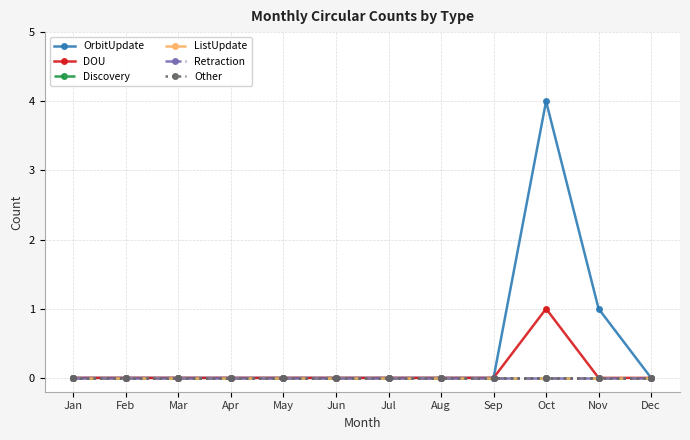

The value of DOU at Feb is 0. True or false?

True